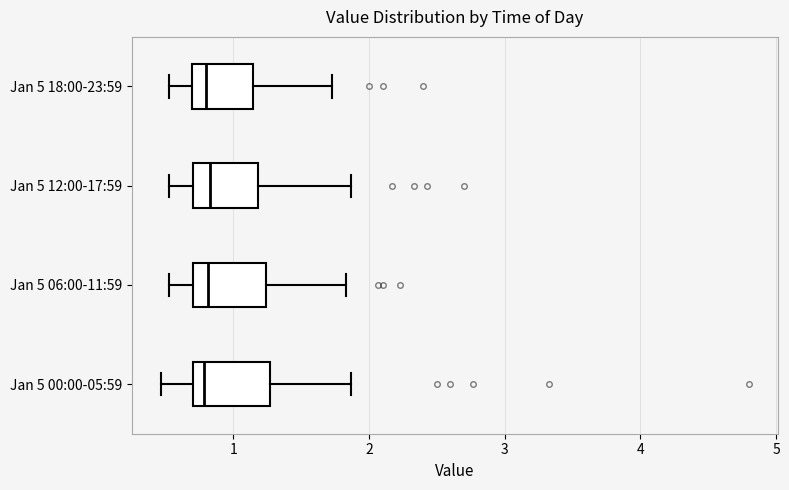

Reading bottom to top, read every box against the x-axis: the position of its median line, the range the box covers, and the ends of its whiskers. The values are not printed on the chart, so give them approximately, as read against the axis.

Jan 5 00:00-05:59: median 0.8, box 0.7 to 1.3, whiskers 0.5 to 1.9
Jan 5 06:00-11:59: median 0.8, box 0.7 to 1.2, whiskers 0.5 to 1.8
Jan 5 12:00-17:59: median 0.8, box 0.7 to 1.2, whiskers 0.5 to 1.9
Jan 5 18:00-23:59: median 0.8, box 0.7 to 1.1, whiskers 0.5 to 1.7